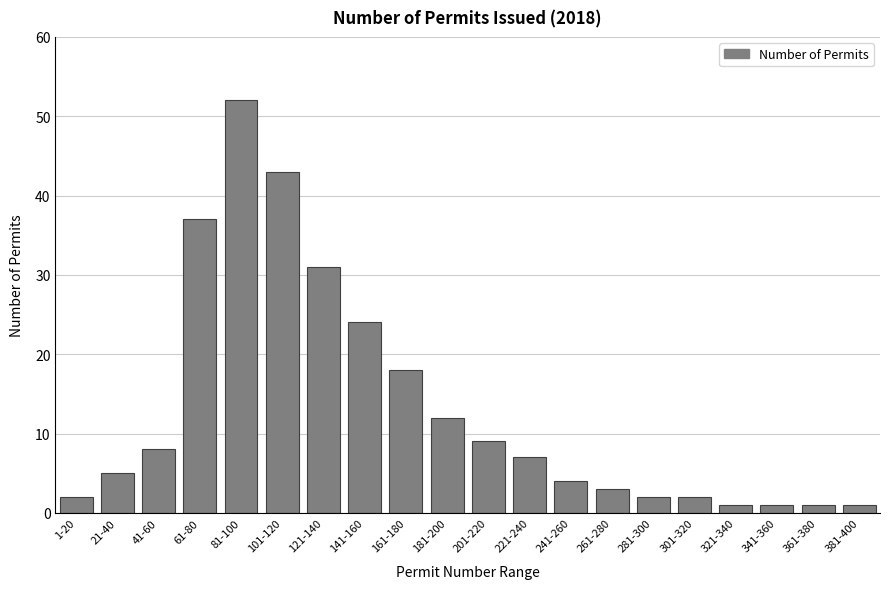

Reading right to left, list all the values displayed in this chart.

1	1	1	1	2	2	3	4	7	9	12	18	24	31	43	52	37	8	5	2